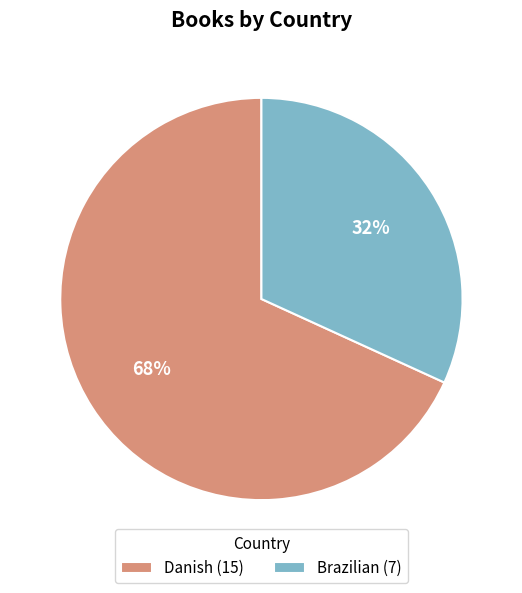

Which slice is the largest?

Danish